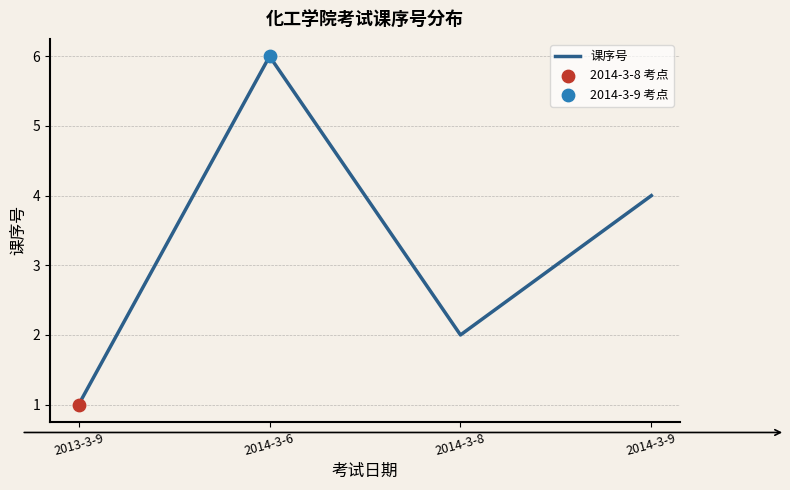

What is the change in value from 2013-3-9 to 2014-3-9?

+3